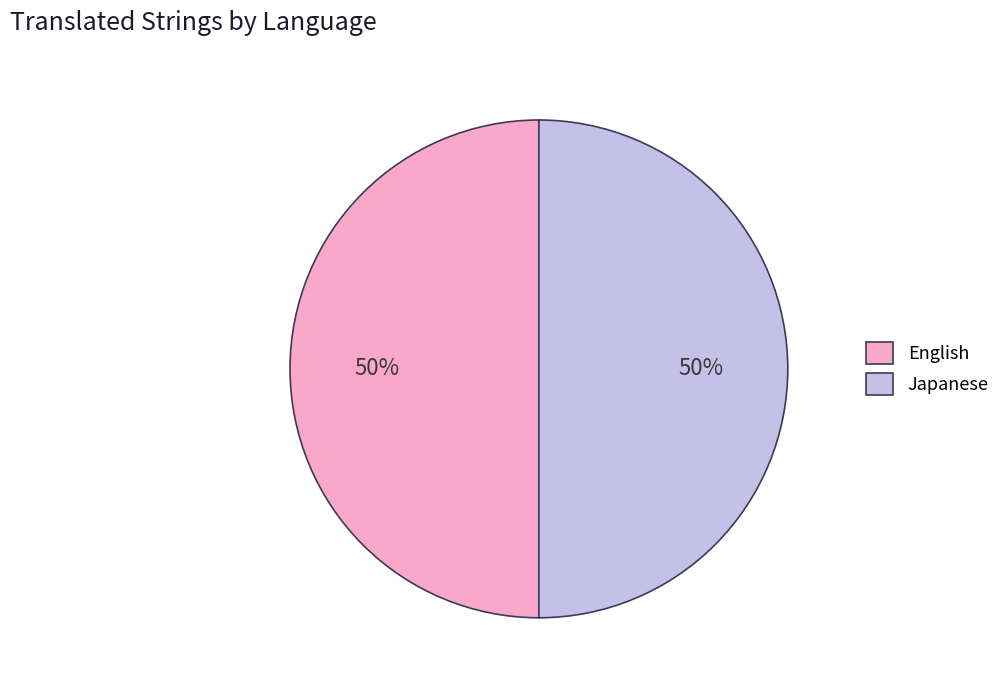

What percentage is the Japanese slice, to the nearest percent?

50%